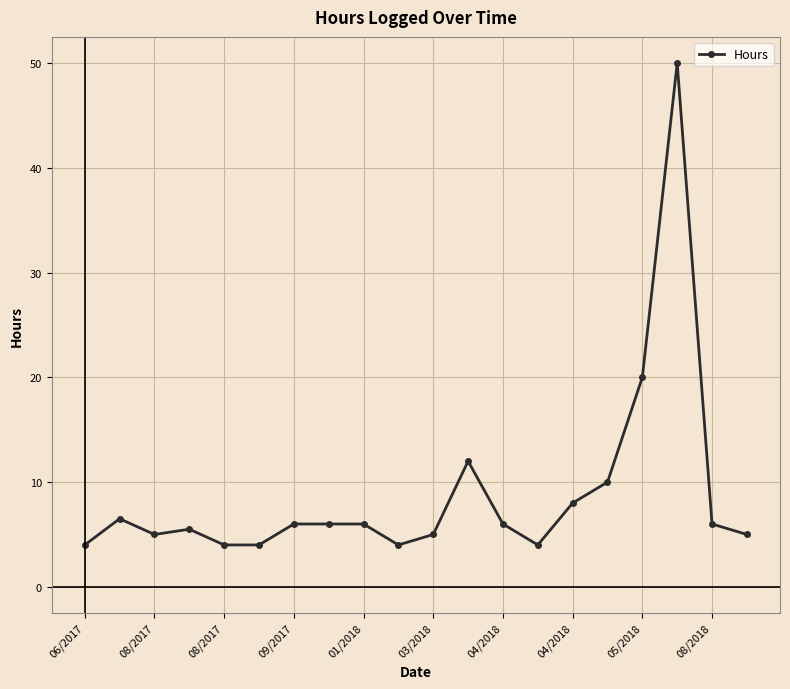

What is the value of the 2nd point from the left?

6.5